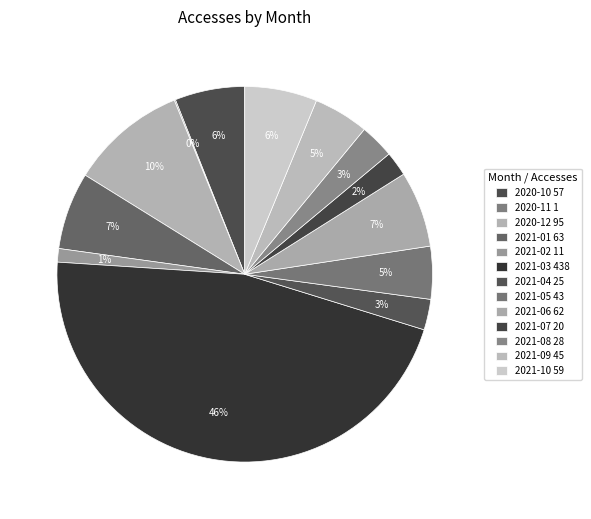

Is there a majority slice in this chart?

No